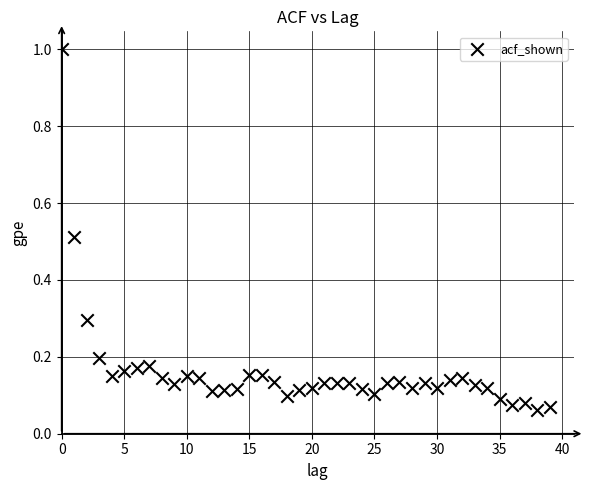

What is the range of Y values (max minus min)?

0.9